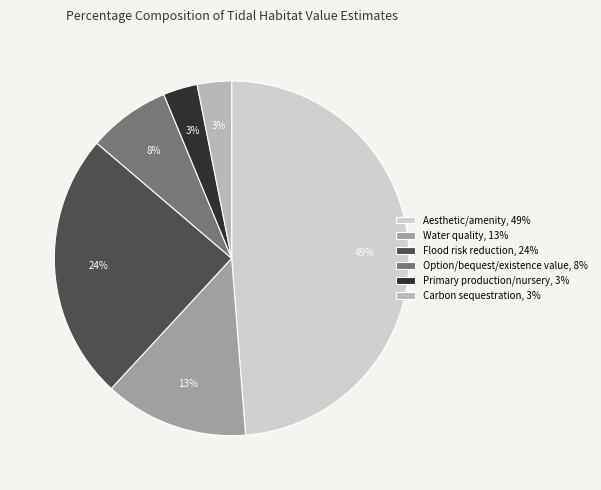

To the nearest percent, what is the combined percentage of Option/bequest/existence value and Flood risk reduction?

32%